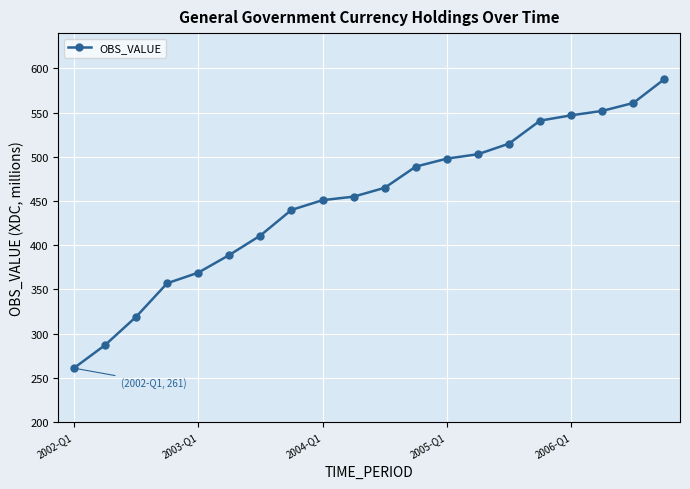

True or false: the data has more than 1 interior local peaks.

False